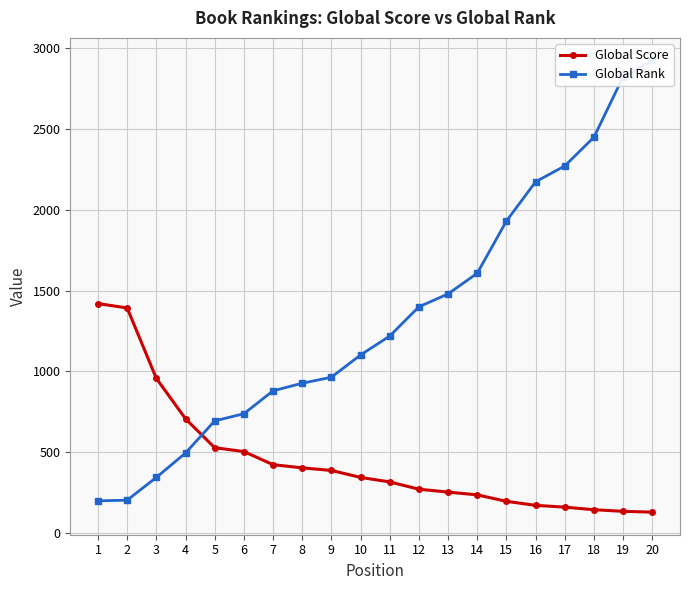

Reading left to right, list all the values displayed in this chart.

Global Score: 1420	1393	957	707	528	504	423	403	387	344	316	271	253	236	196	171	160	144	134	129
Global Rank: 199	203	344	495	694	738	880	927	964	1102	1219	1400	1480	1608	1931	2174	2272	2450	2824	2925